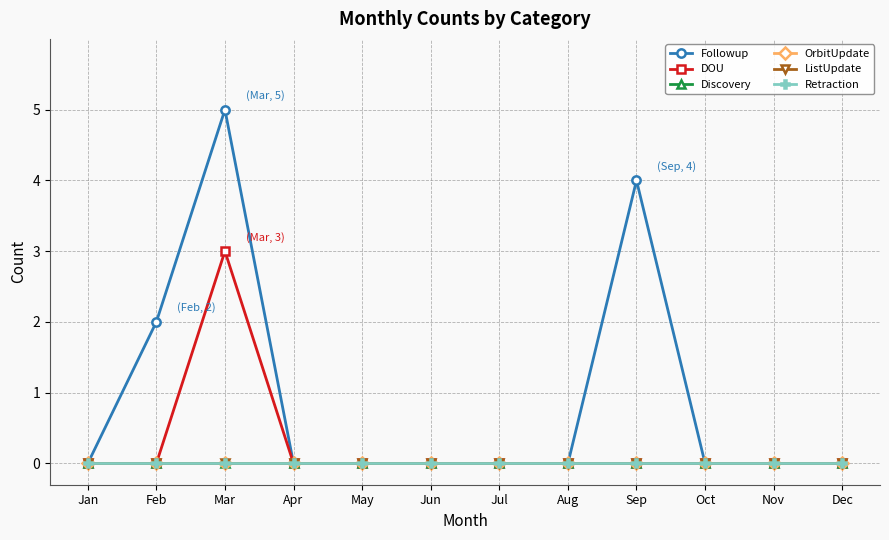

Reading left to right, transcribe all the data shown in this chart.

Followup: Jan=0	Feb=2	Mar=5	Apr=0	May=0	Jun=0	Jul=0	Aug=0	Sep=4	Oct=0	Nov=0	Dec=0
DOU: Jan=0	Feb=0	Mar=3	Apr=0	May=0	Jun=0	Jul=0	Aug=0	Sep=0	Oct=0	Nov=0	Dec=0
Discovery: Jan=0	Feb=0	Mar=0	Apr=0	May=0	Jun=0	Jul=0	Aug=0	Sep=0	Oct=0	Nov=0	Dec=0
OrbitUpdate: Jan=0	Feb=0	Mar=0	Apr=0	May=0	Jun=0	Jul=0	Aug=0	Sep=0	Oct=0	Nov=0	Dec=0
ListUpdate: Jan=0	Feb=0	Mar=0	Apr=0	May=0	Jun=0	Jul=0	Aug=0	Sep=0	Oct=0	Nov=0	Dec=0
Retraction: Jan=0	Feb=0	Mar=0	Apr=0	May=0	Jun=0	Jul=0	Aug=0	Sep=0	Oct=0	Nov=0	Dec=0